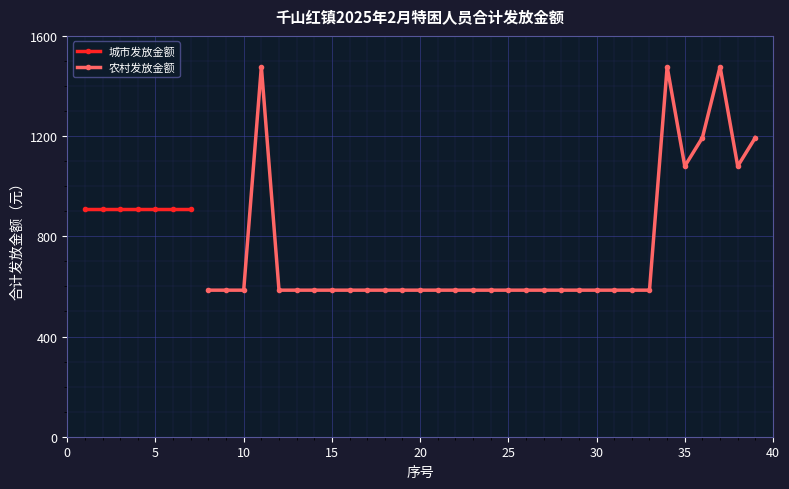

What is the difference between the maximum and minimum values?

892